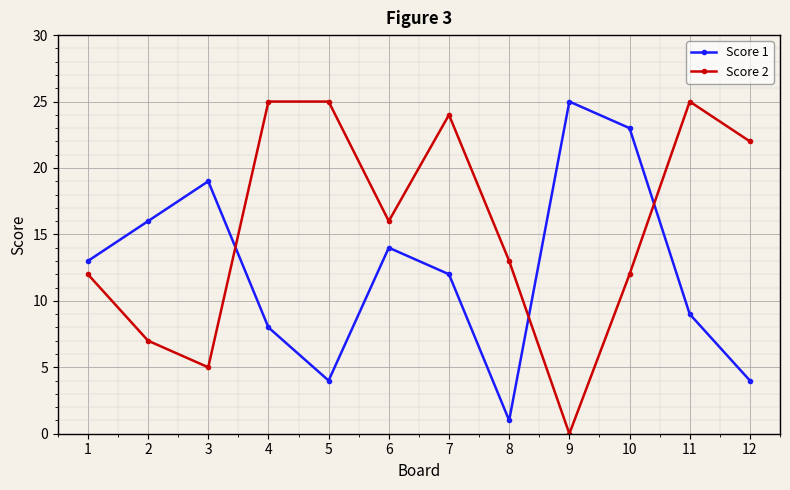

At which category is the sum across all series the highest?

7